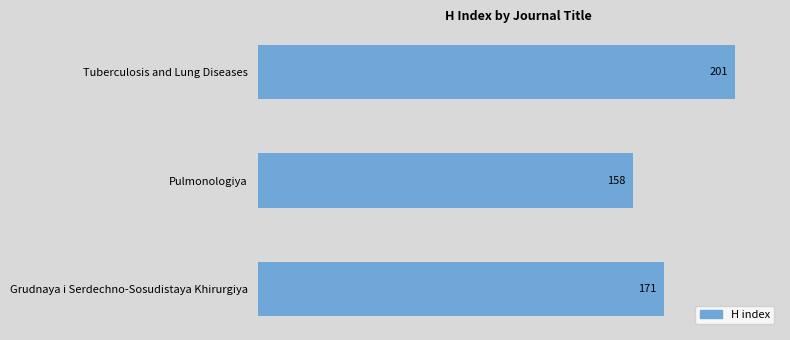

Does the chart contain any negative values?

No